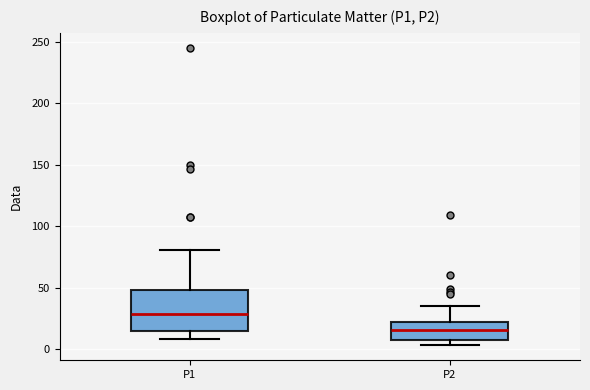

Reading left to right, transcribe this box plot: for each box, give where its median line is, the range the box spans, and where its two whiskers end, as read against the y-axis. The values are not printed on the chart, so give them approximately, as read against the axis.

P1: median 30, box 15 to 50, whiskers 10 to 80
P2: median 15, box 10 to 20, whiskers 5 to 35